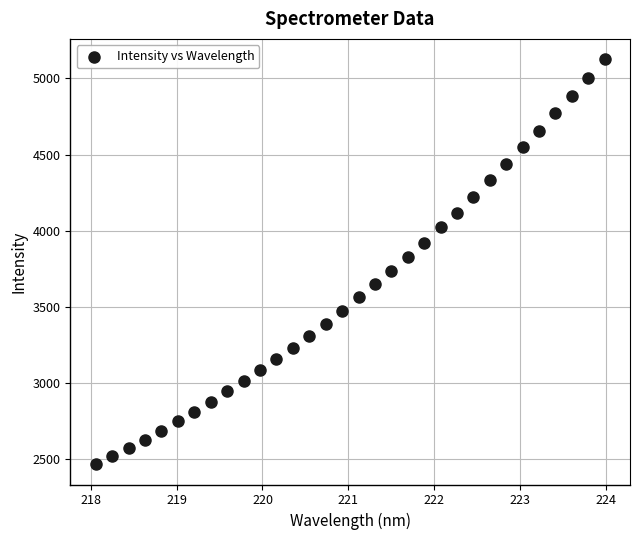

What is the range of X values (max minus min)?

5.9